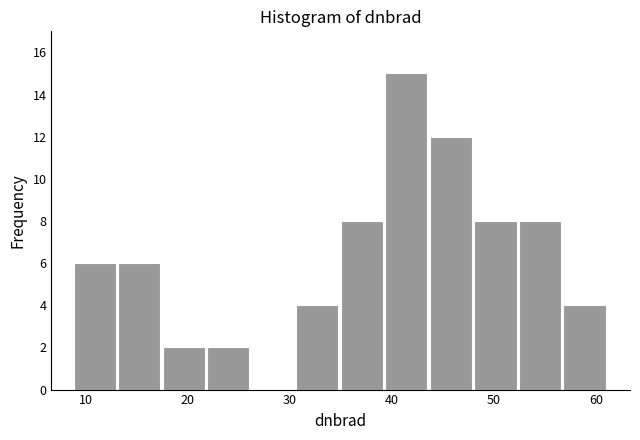

Which range on the x-axis has the tallest bar?

39 to 44